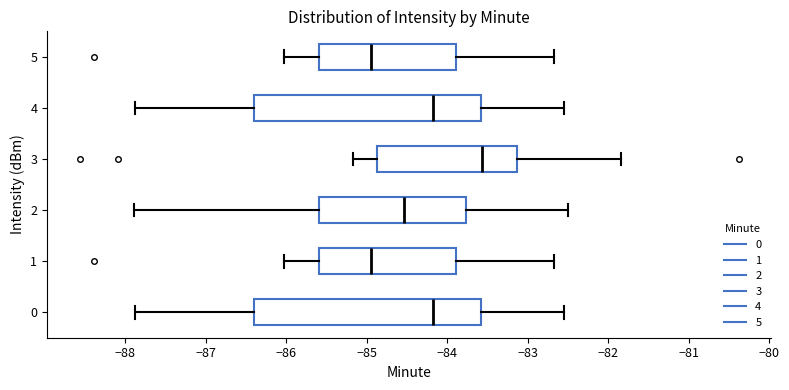

Where is the right edge of the box at y = 2 on the x-axis? The values are not printed on the chart, so give them approximately, as read against the axis.

-83.8